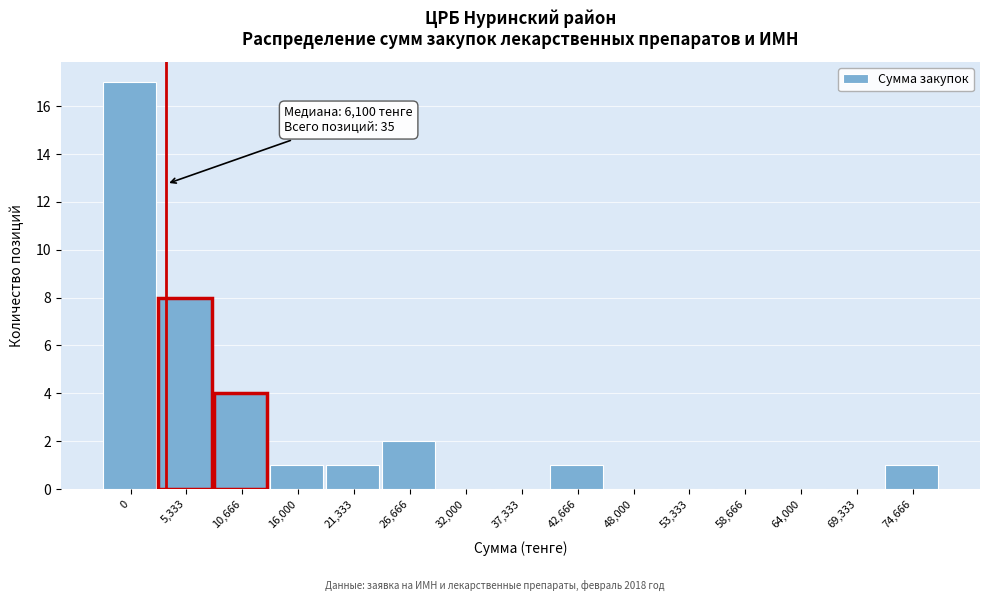

Reading right to left, transcribe all the data shown in this chart.

74,666=1	69,333=0	64,000=0	58,666=0	53,333=0	48,000=0	42,666=1	37,333=0	32,000=0	26,666=2	21,333=1	16,000=1	10,666=4	5,333=8	0=17